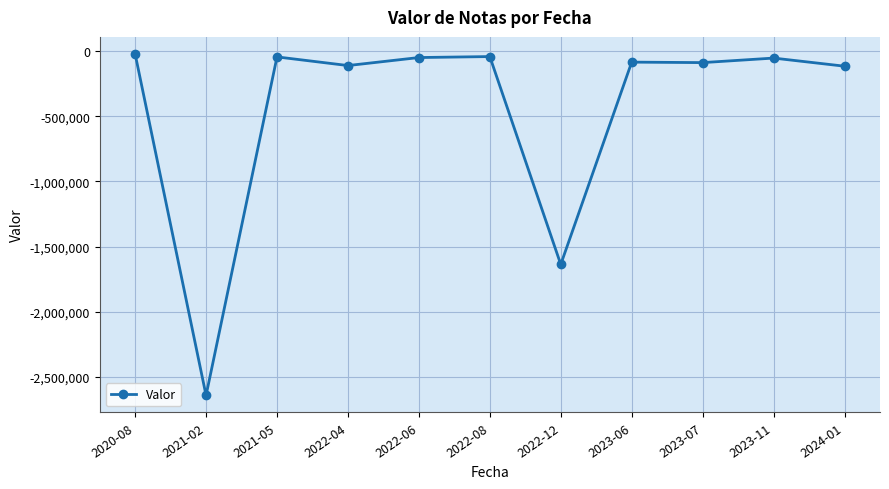

The chart shows a value of -51031.8 at 2023-11. True or false?

True